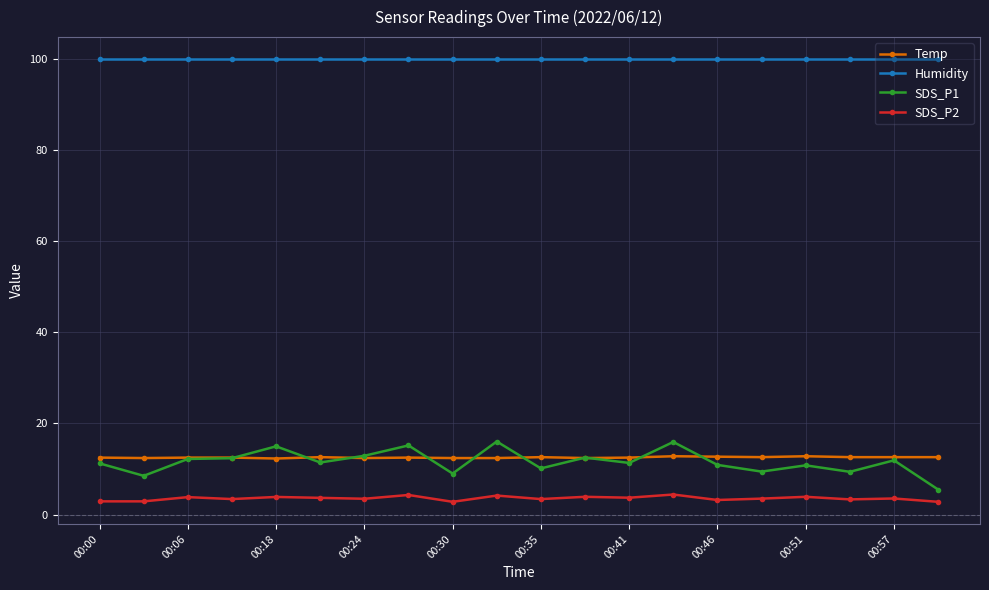

Which series has the largest range (max minus min)?

SDS_P1